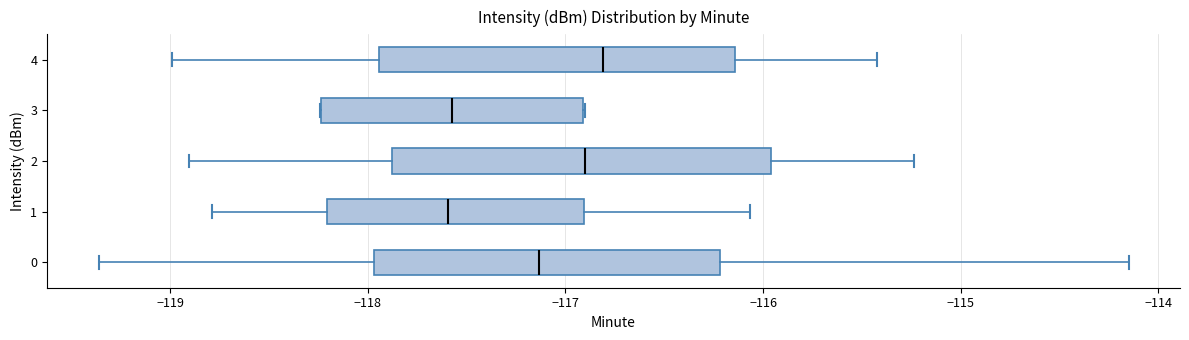

Reading bottom to top, transcribe this box plot: for each box, give where its median line is, the range the box spans, and where its two whiskers end, as read against the x-axis. The values are not printed on the chart, so give them approximately, as read against the axis.

0: median -117.1, box -118.0 to -116.2, whiskers -119.4 to -114.2
1: median -117.6, box -118.2 to -116.9, whiskers -118.8 to -116.1
2: median -116.9, box -117.9 to -116.0, whiskers -118.9 to -115.2
3: median -117.6, box -118.2 to -116.9, whiskers -118.2 to -116.9
4: median -116.8, box -117.9 to -116.1, whiskers -119.0 to -115.4